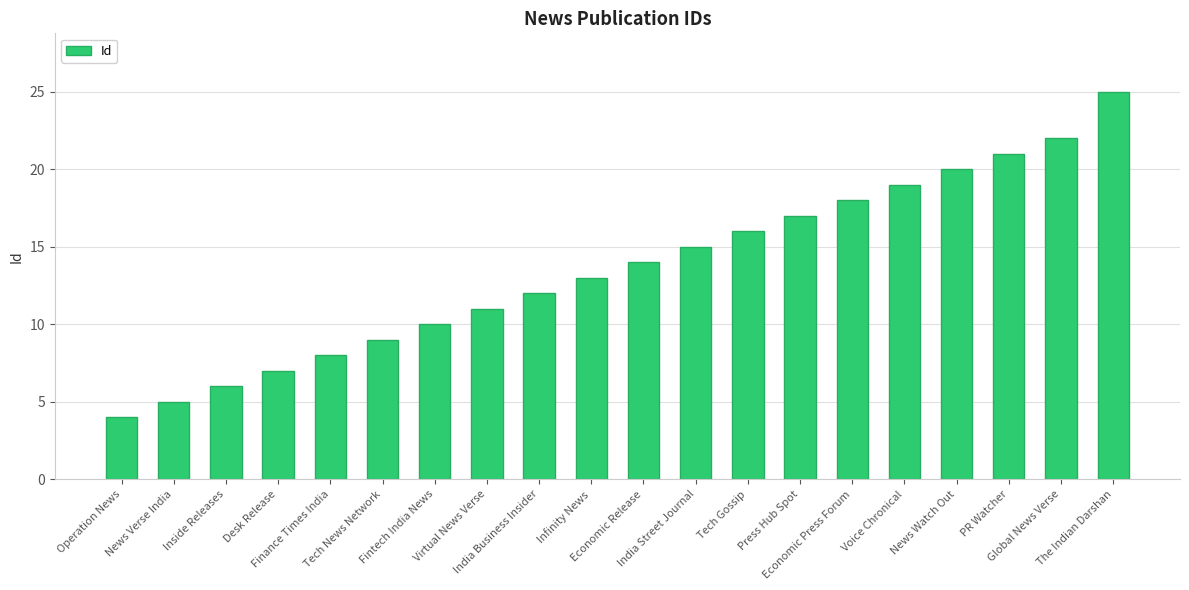

Which label corresponds to the smallest value in the chart?

Operation News